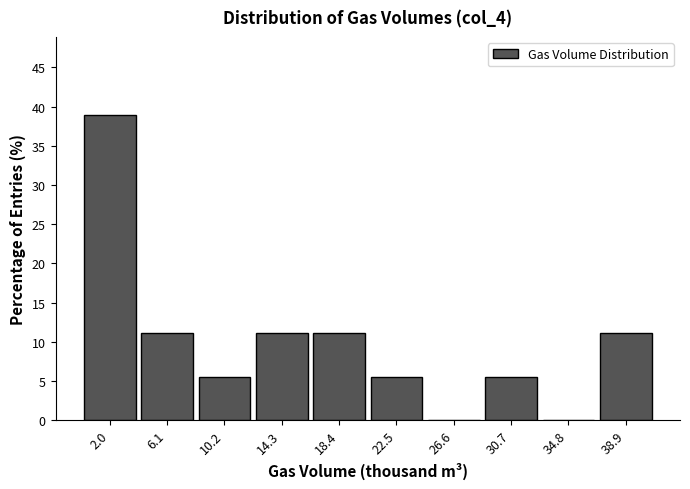

What is the height of the bar covering 12.5 to 16.5 on the x-axis? Neither the bar edges nor the heights are printed on the chart, so give them approximately, as read against the axes.

11.0